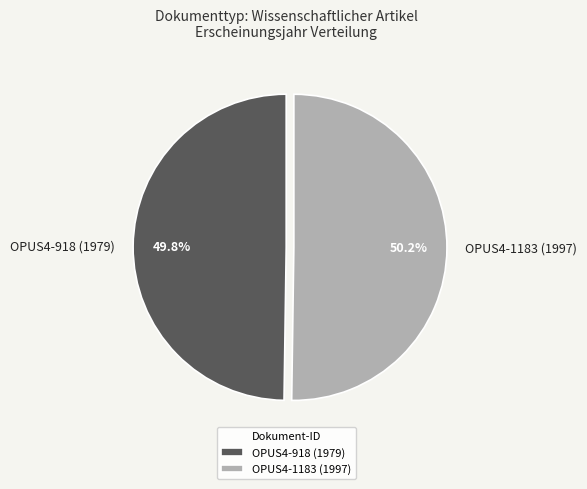

Approximately how many times larger is the value at OPUS4-1183 (1997) compared to OPUS4-918 (1979)?

1.0